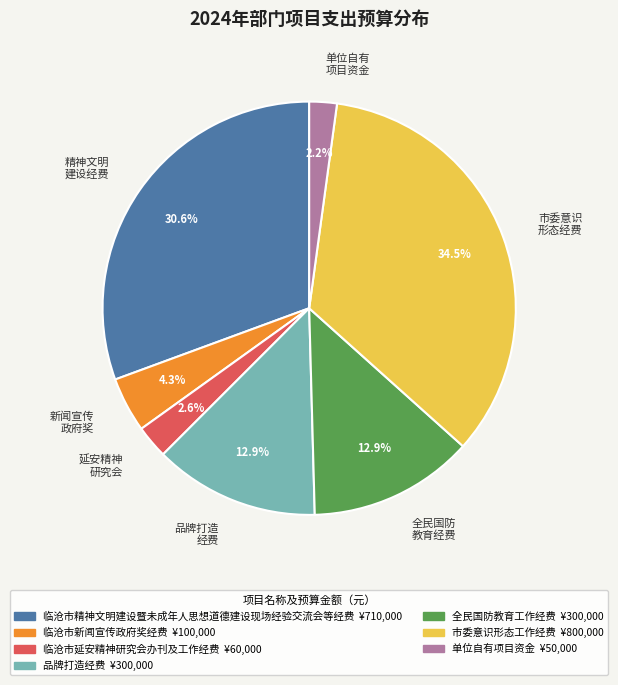

Which category has the biggest portion of the pie?

市委意识 形态经费